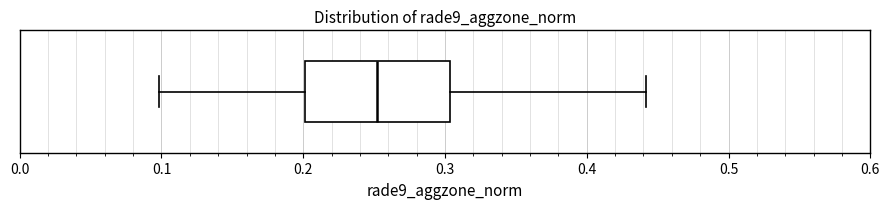

Where is the left edge of the box on the x-axis? The values are not printed on the chart, so give them approximately, as read against the axis.

0.20